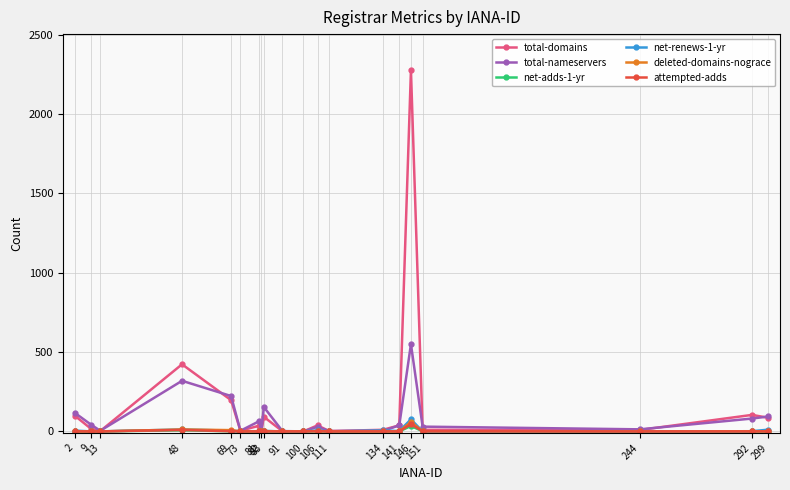

Which series has the widest spread of values?

total-domains